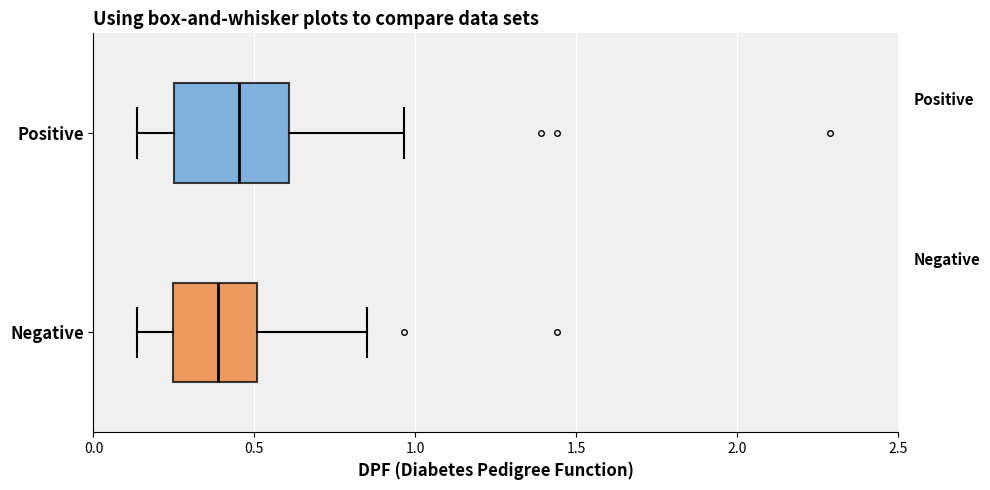

Which box's median line is the furthest to the left?

Negative